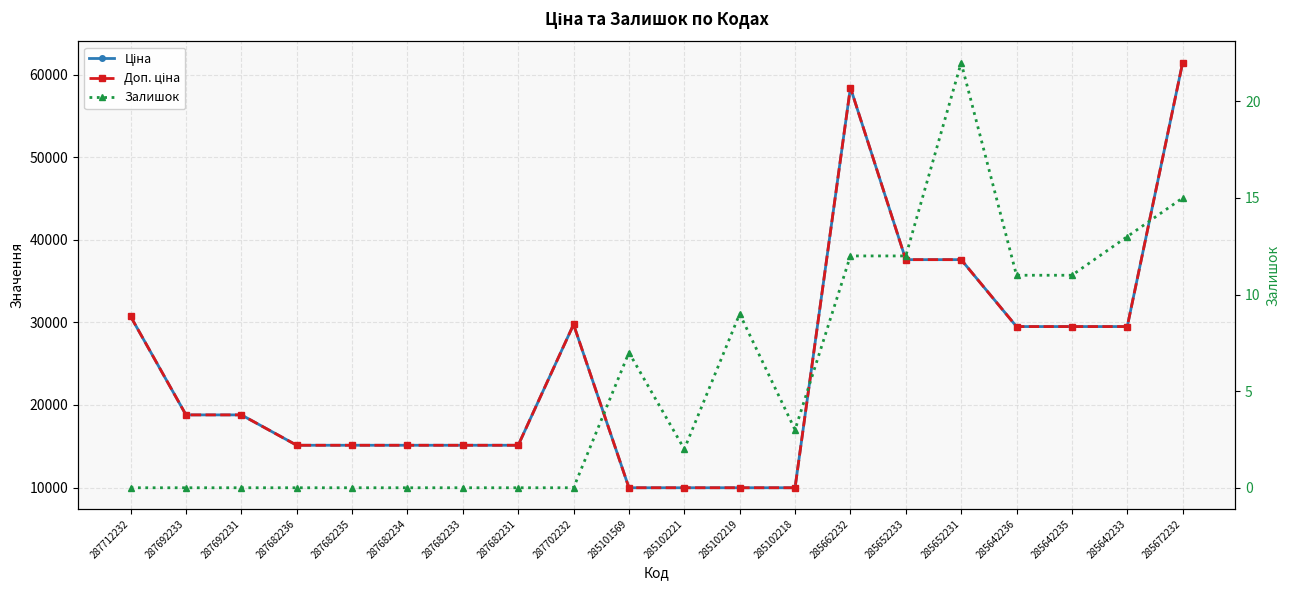

At which label is Ціна closest to 35704?

285652233